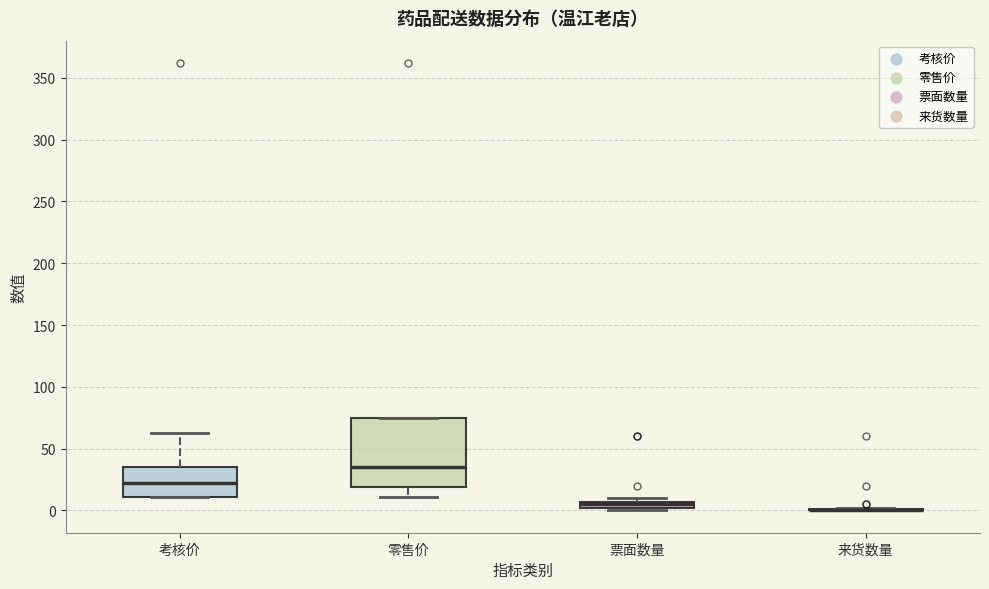

Which box is the tallest, from its lower edge to its upper edge?

零售价